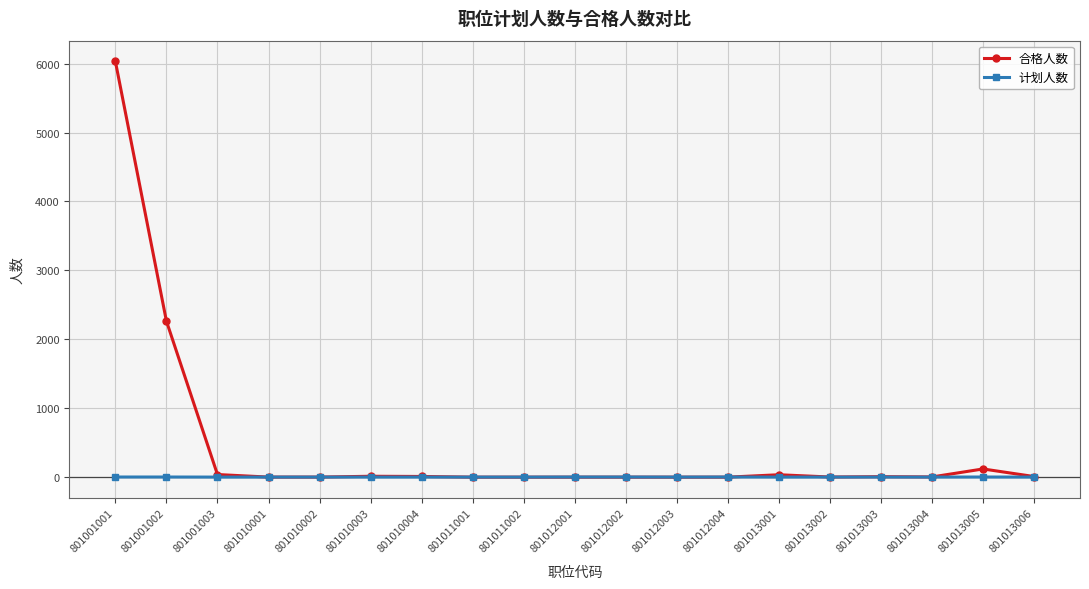

What is the maximum value for 合格人数?

6032